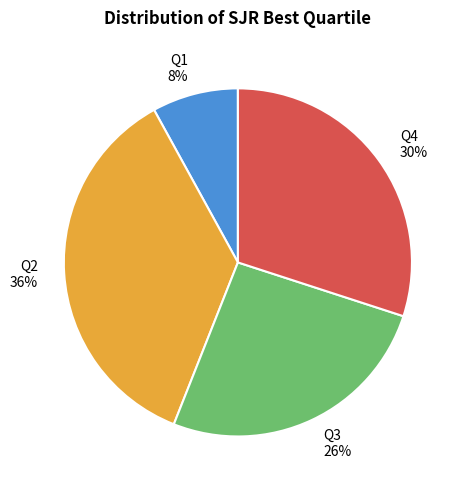

To the nearest percent, what percentage of the pie is Q1?

8%